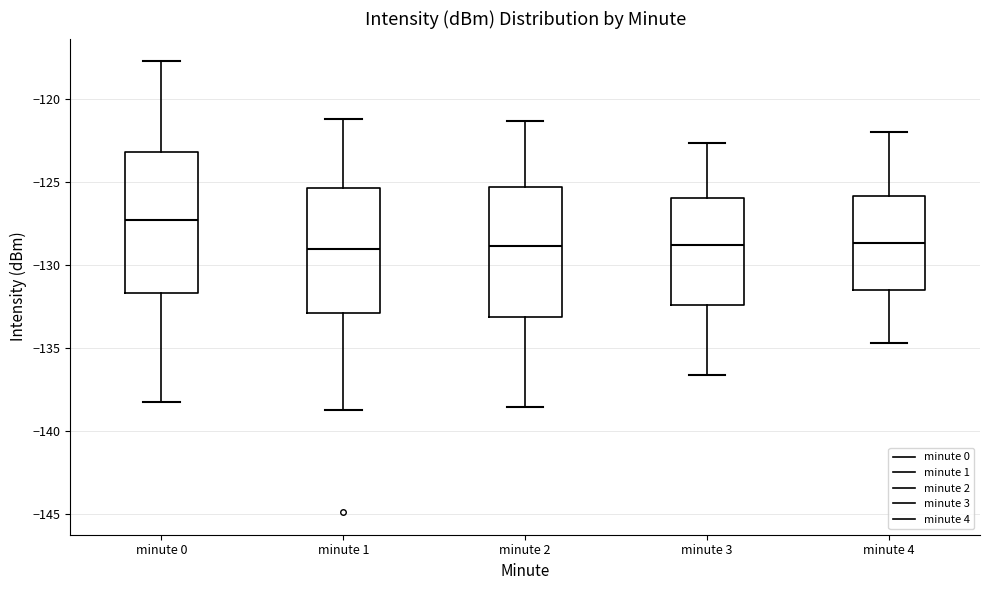

Comparing the boxes themselves (not the whiskers), which one is the tallest?

minute 0